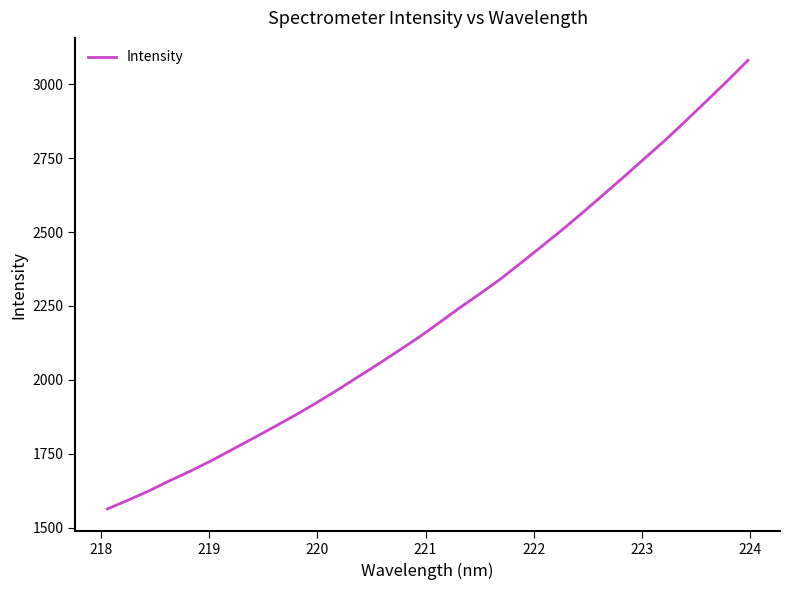

What is the minimum value shown in the chart?

1563.8